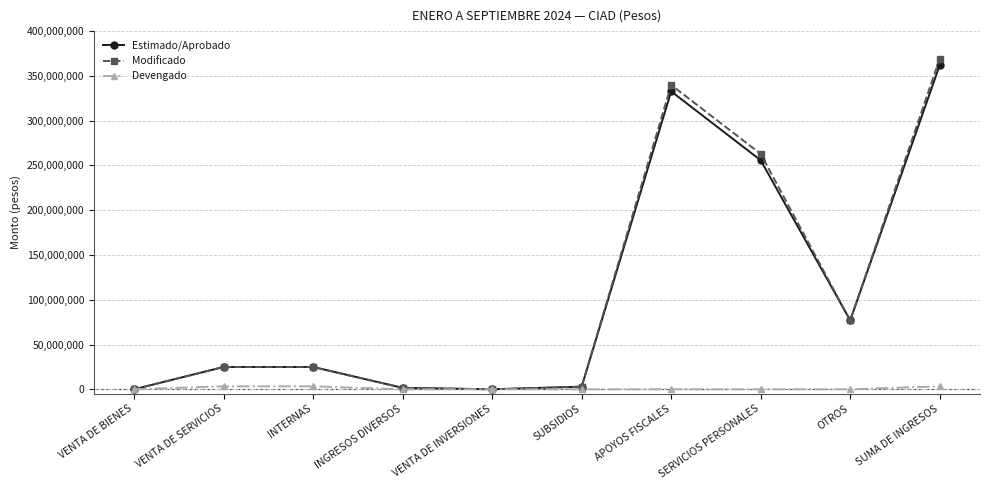

What position from the left is VENTA DE SERVICIOS?

2